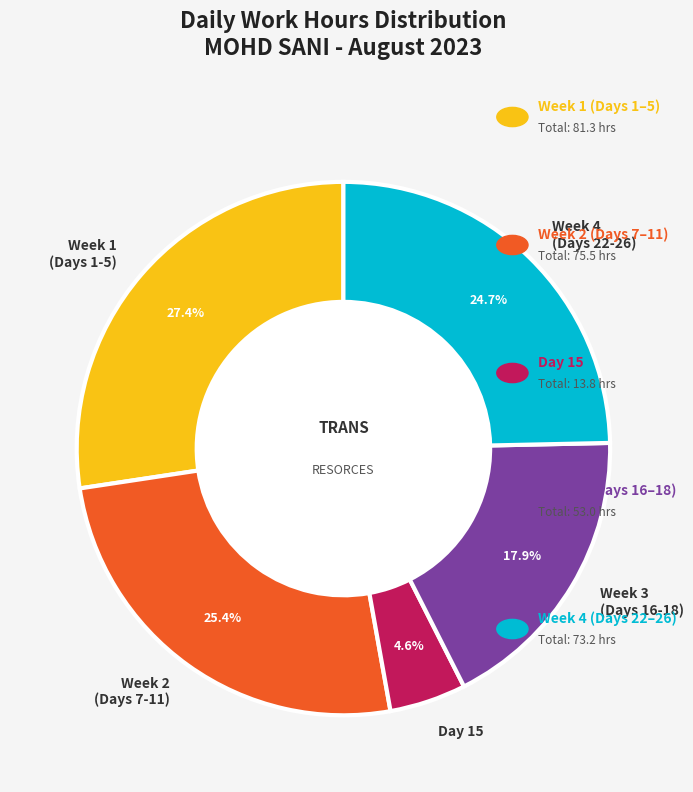

How much of the chart is everything except Week 2 (Days 7-11)?

74.6%